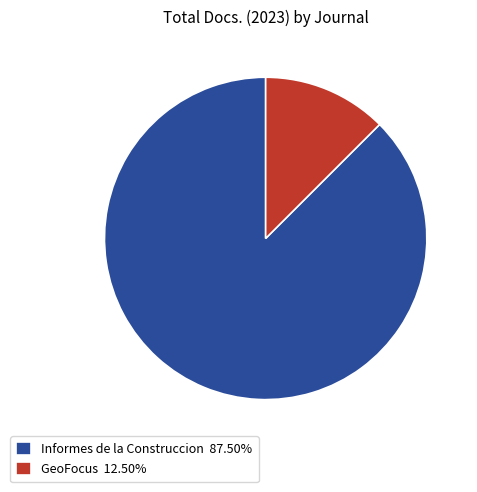

True or false: Informes de la Construccion accounts for 88% of the total.

True